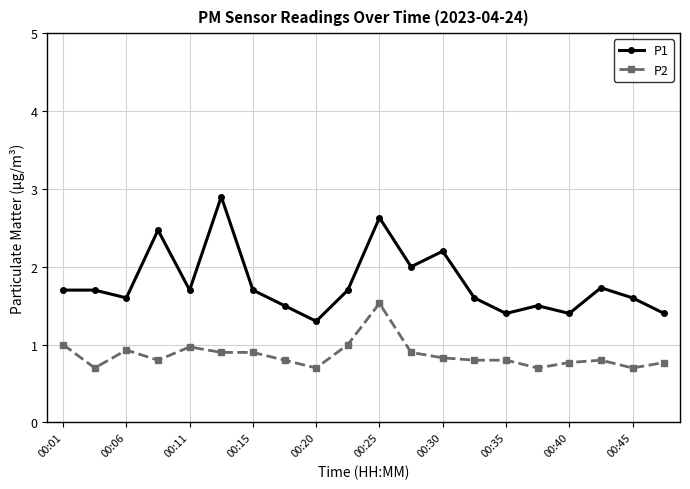

Which series has the largest total across all categories?

P1